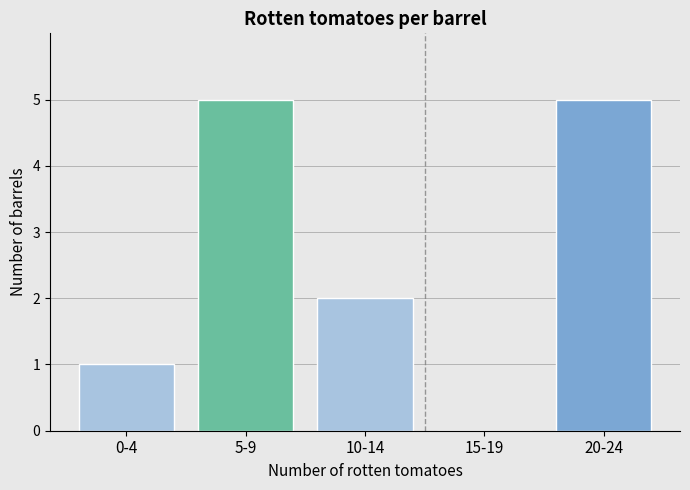

Reading left to right, extract all data points from this chart.

0-4=1	5-9=5	10-14=2	15-19=0	20-24=5